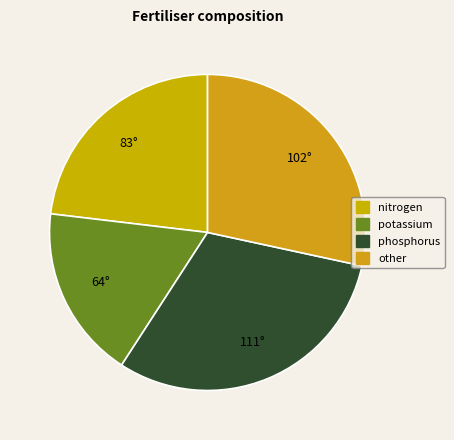

How many segments does this pie chart have?

4